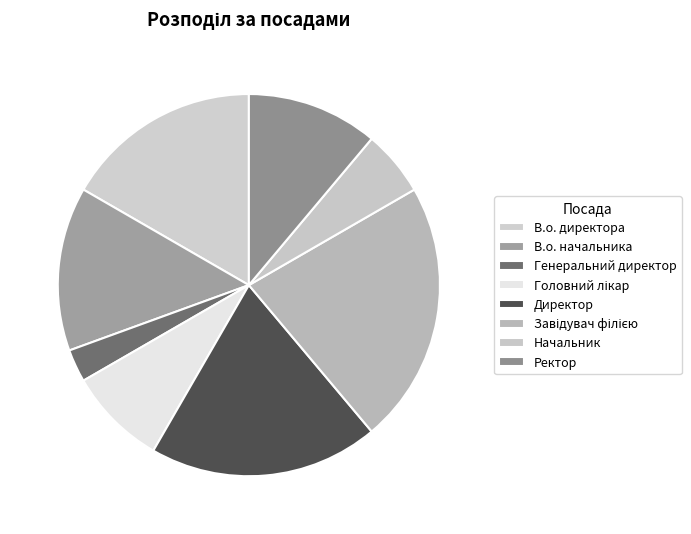

Combined, do Завідувач філією and Директор account for over 50%?

No